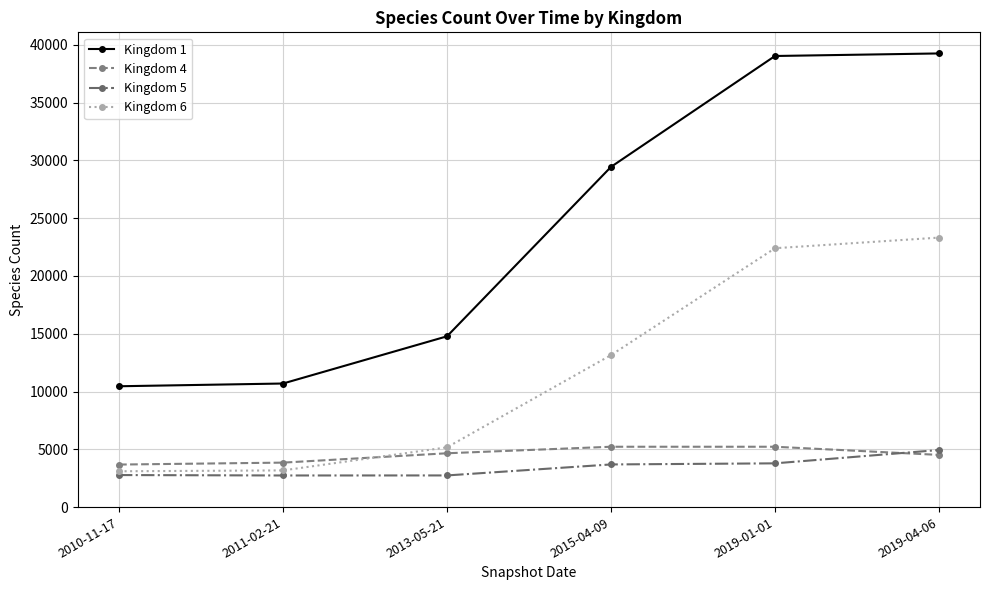

Is the value of Kingdom 4 at 2011-02-21 greater than the value of Kingdom 6 at 2010-11-17?

Yes